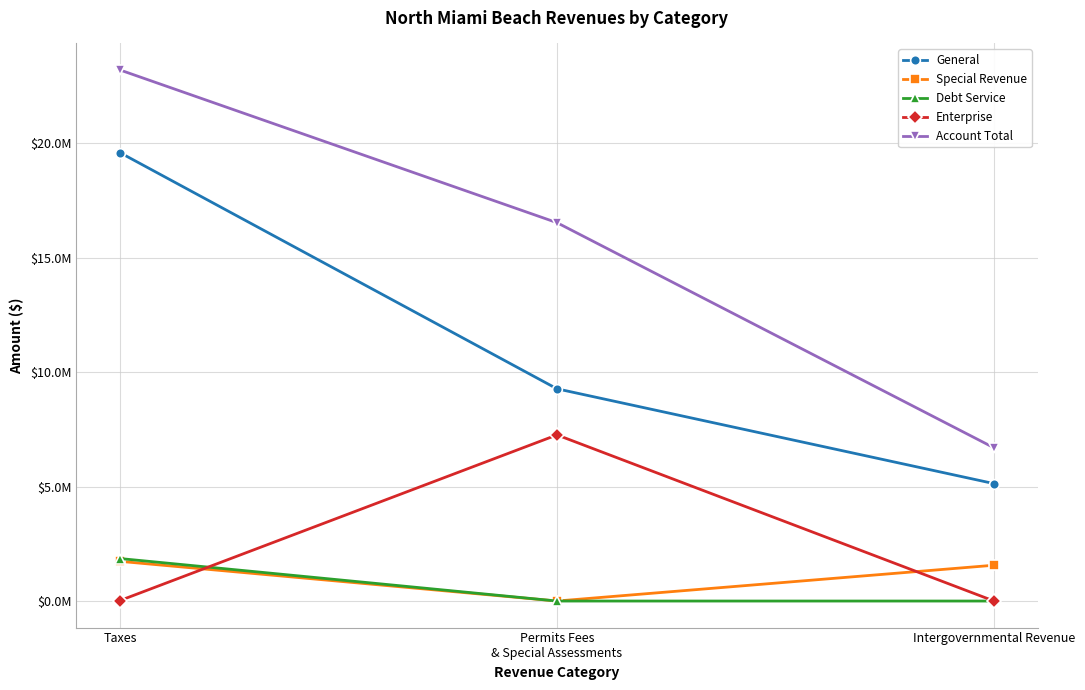

Reading left to right, extract all data points from this chart.

General: 19579474	9268160	5128678
Special Revenue: 1733203	0	1563421
Debt Service: 1855300	0	0
Enterprise: 22200	7254728	1840
Account Total: 23190177	16522888	6693939